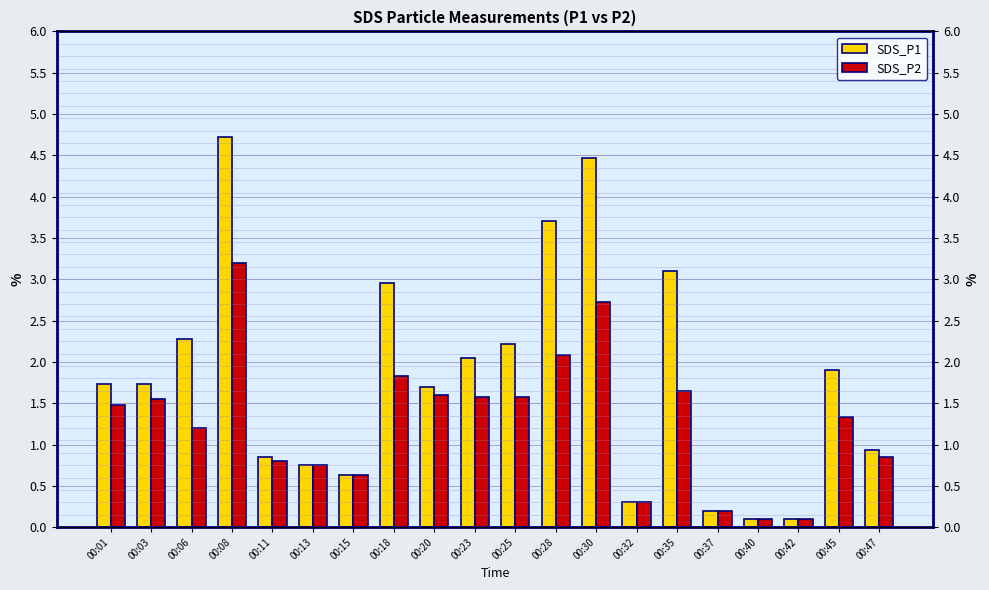

What is the minimum value for SDS_P2?

0.1